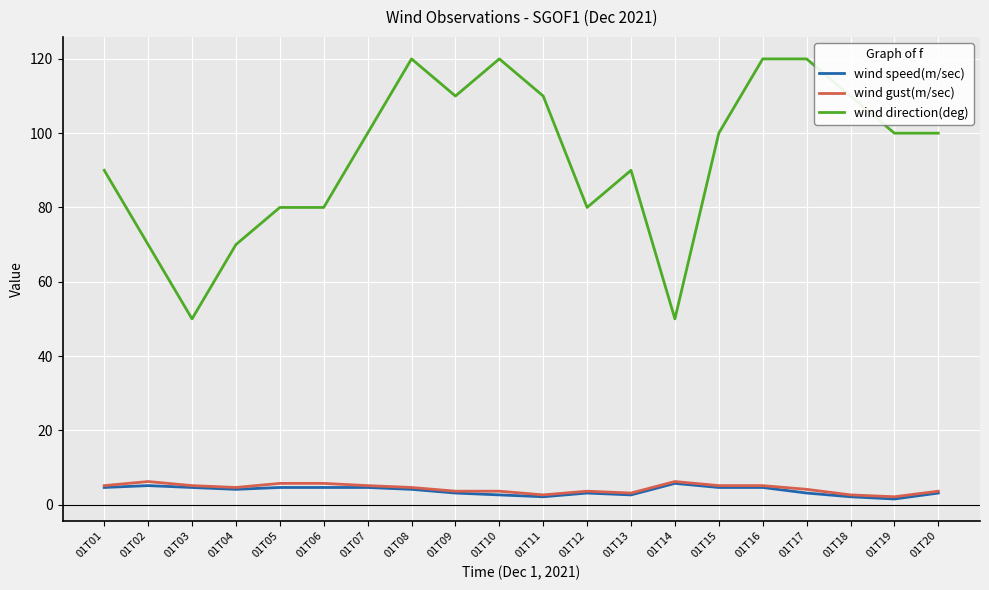

What is the maximum value shown in the chart?

120.0